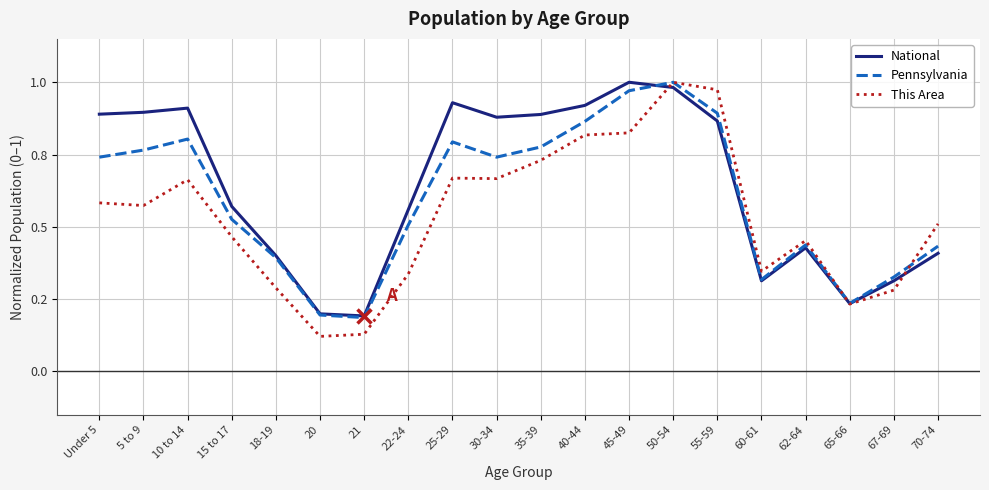

At which category is the sum across all series the highest?

50-54